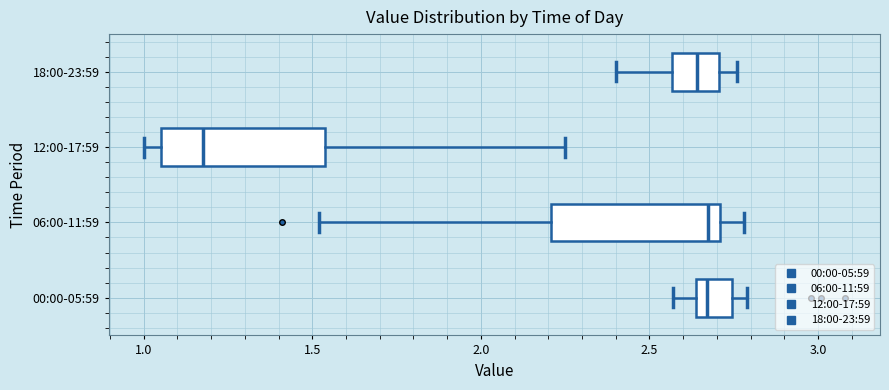

Reading bottom to top, read every box against the x-axis: the position of its median line, the range the box covers, and the ends of its whiskers. The values are not printed on the chart, so give them approximately, as read against the axis.

00:00-05:59: median 2.65 (just right of the box's left edge), box 2.65 to 2.75, whiskers 2.55 to 2.80
06:00-11:59: median 2.70 (just left of the box's right edge), box 2.20 to 2.70, whiskers 1.50 to 2.80
12:00-17:59: median 1.20, box 1.05 to 1.55, whiskers 1.00 to 2.25
18:00-23:59: median 2.65, box 2.55 to 2.70, whiskers 2.40 to 2.75